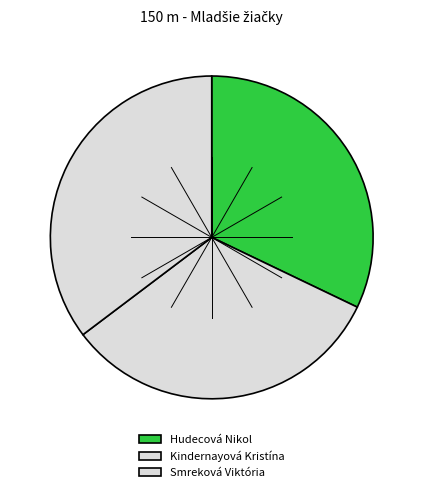

Count the number of slices in the pie.

3